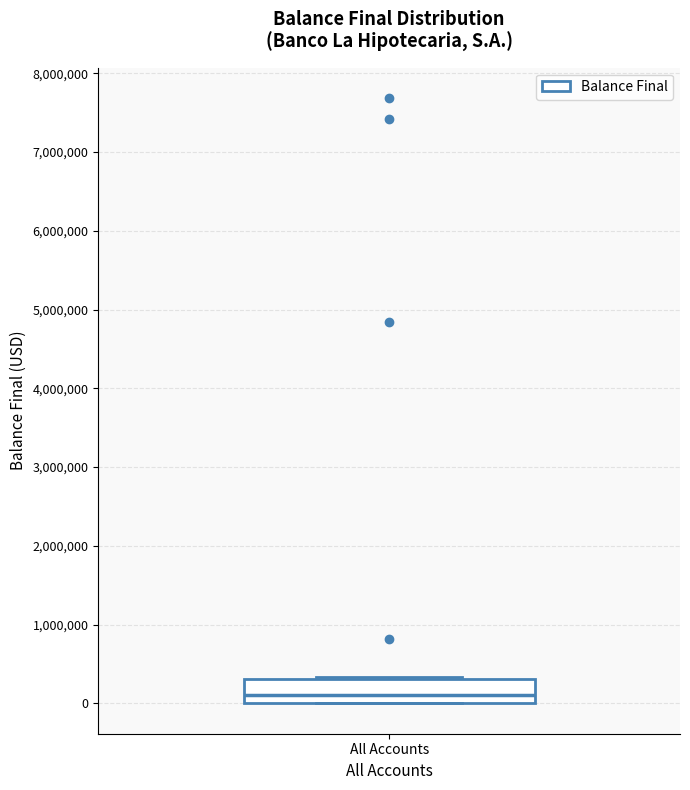

Where is the lower edge of the box for All Accounts on the y-axis? The values are not printed on the chart, so give them approximately, as read against the axis.

0